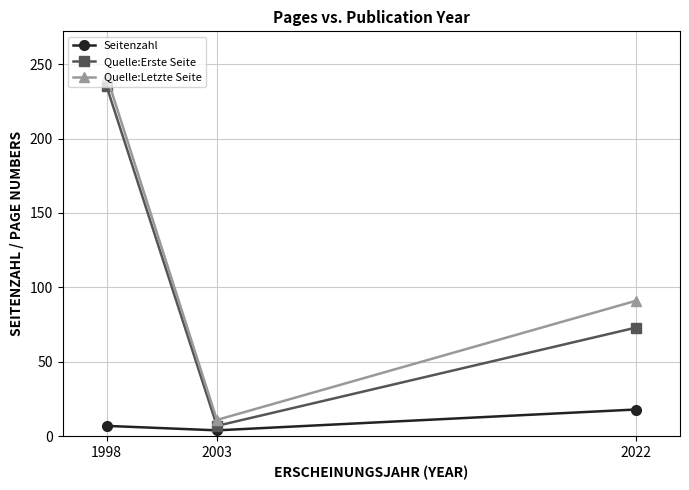

Where is Quelle:Letzte Seite nearest to the value 126?

2022